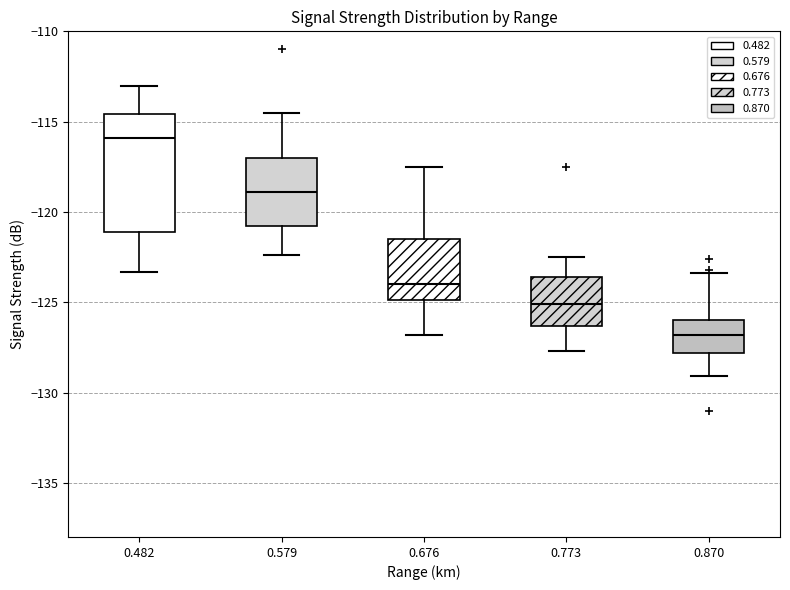

Reading left to right, transcribe this box plot: for each box, give where its median line is, the range the box spans, and where its two whiskers end, as read against the y-axis. The values are not printed on the chart, so give them approximately, as read against the axis.

0.482: median -116.0, box -121.0 to -114.5, whiskers -123.5 to -113.0
0.579: median -119.0, box -121.0 to -117.0, whiskers -122.5 to -114.5
0.676: median -124.0, box -125.0 to -121.5, whiskers -127.0 to -117.5
0.773: median -125.0, box -126.5 to -123.5, whiskers -127.5 to -122.5
0.870: median -127.0, box -128.0 to -126.0, whiskers -129.0 to -123.5